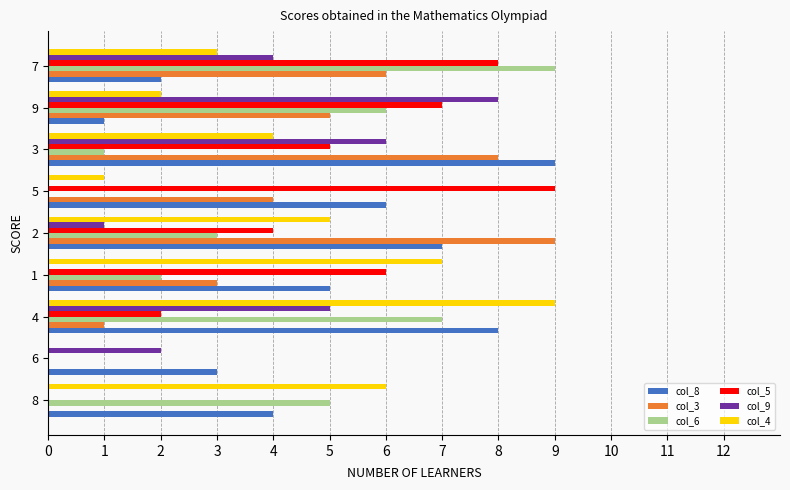

Between 8 and 7, which series saw the biggest shift?

col_5